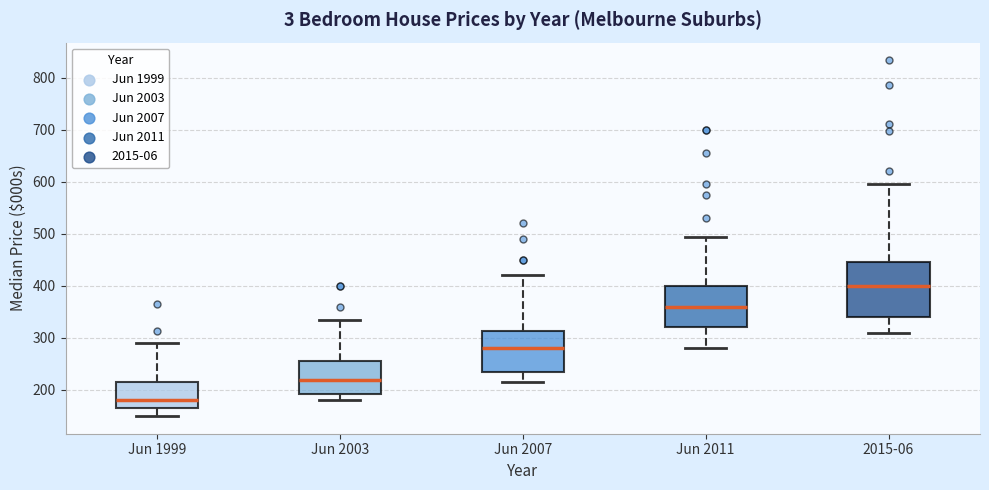

Reading left to right, read every box against the y-axis: the position of its median line, the range the box covers, and the ends of its whiskers. The values are not printed on the chart, so give them approximately, as read against the axis.

Jun 1999: median 180, box 170 to 220, whiskers 150 to 290
Jun 2003: median 220, box 190 to 260, whiskers 180 to 340
Jun 2007: median 280, box 240 to 310, whiskers 220 to 420
Jun 2011: median 360, box 320 to 400, whiskers 280 to 490
2015-06: median 400, box 340 to 450, whiskers 310 to 600